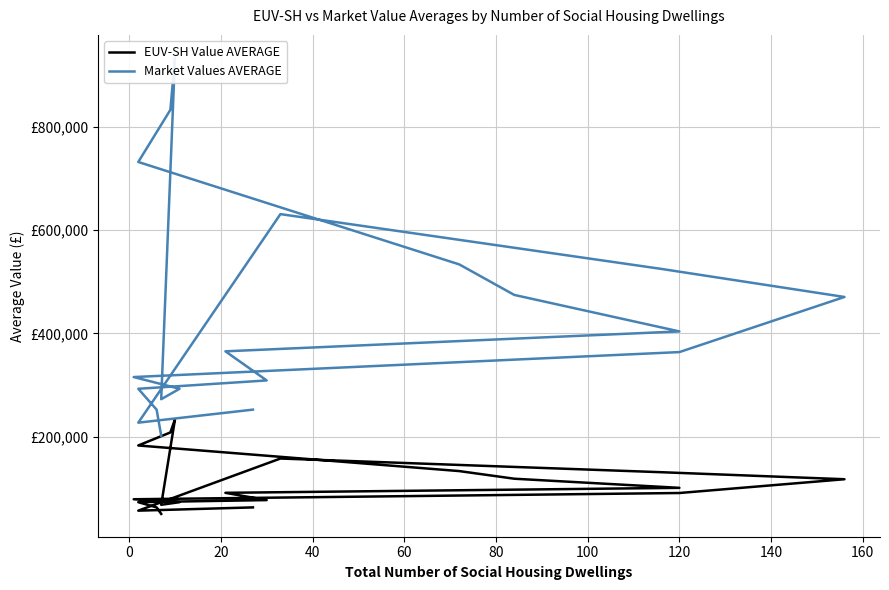

Reading right to left, what are all the values shown in this chart?

EUV-SH Value AVERAGE: 63125	56812	157812	131300	117688	90995	78906	73225	68175	233562	208312	183062	133457	118675	101000	91366	77265	73225	63125	50500
Market Values AVERAGE: 252500	227250	631250	525200	470751	363979	315625	292900	272700	934250	833250	732250	533827	474700	404000	365464	309060	292900	252500	202000